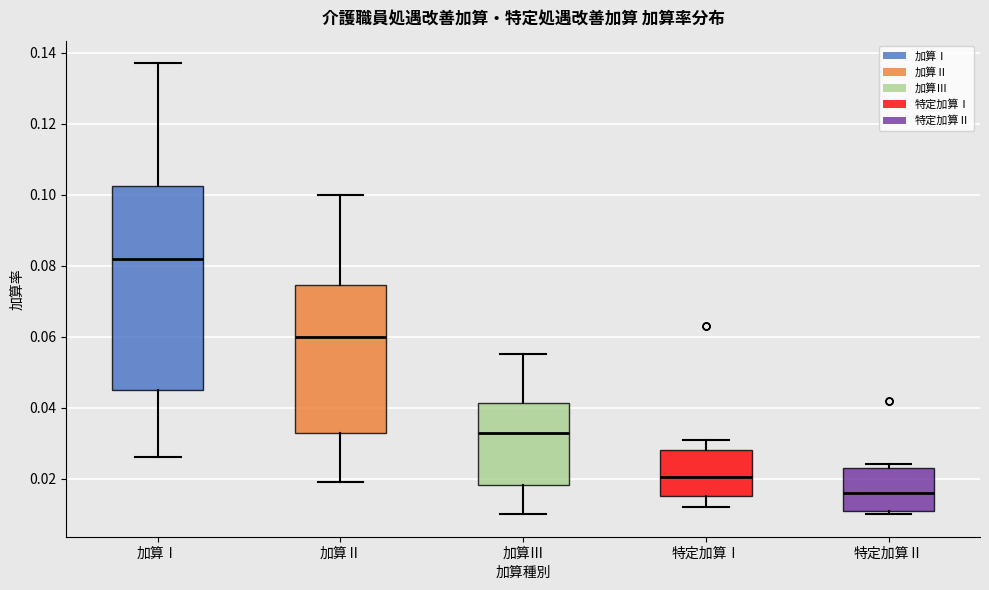

Reading left to right, read every box against the y-axis: the position of its median line, the range the box covers, and the ends of its whiskers. The values are not printed on the chart, so give them approximately, as read against the axis.

加算Ⅰ: median 0.082, box 0.046 to 0.102, whiskers 0.026 to 0.138
加算Ⅱ: median 0.060, box 0.032 to 0.074, whiskers 0.020 to 0.100
加算Ⅲ: median 0.034, box 0.018 to 0.042, whiskers 0.010 to 0.056
特定加算Ⅰ: median 0.020, box 0.016 to 0.028, whiskers 0.012 to 0.032
特定加算Ⅱ: median 0.016, box 0.012 to 0.024, whiskers 0.010 to 0.024 (just above the box's upper edge)